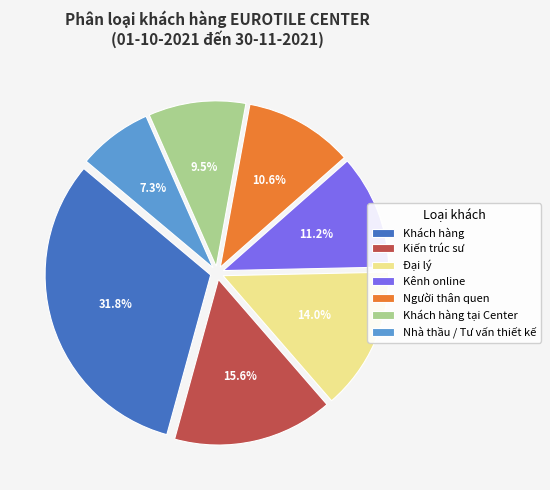

What percentage is NOT represented by Kiến trúc sư?

84.4%